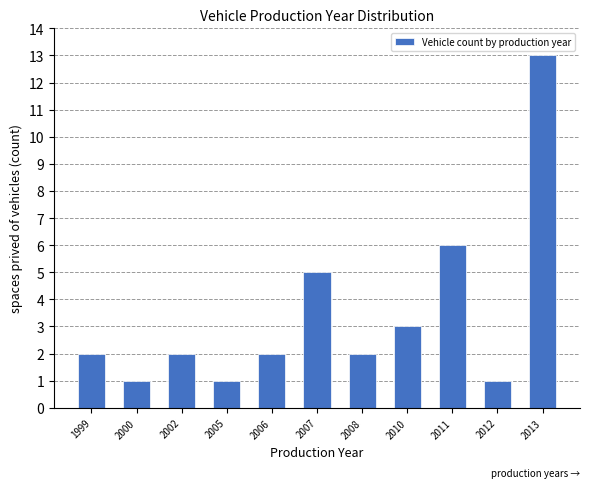

Reading left to right, list all the values displayed in this chart.

1999=2	2000=1	2002=2	2005=1	2006=2	2007=5	2008=2	2010=3	2011=6	2012=1	2013=13